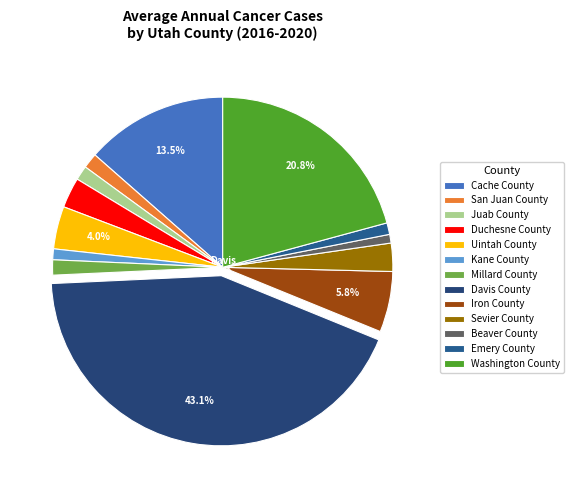

The Kane County slice represents 6% of the pie. True or false?

False